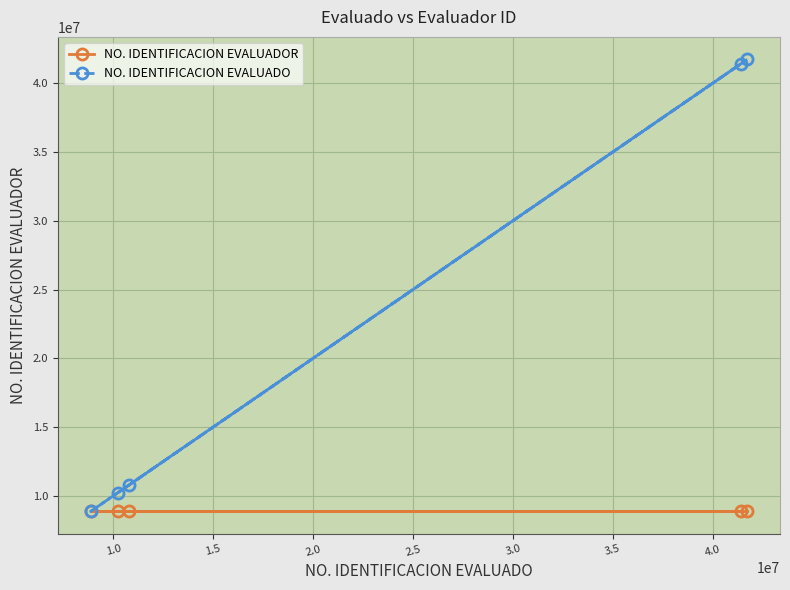

Which series has the largest total across all categories?

NO. IDENTIFICACION EVALUADO